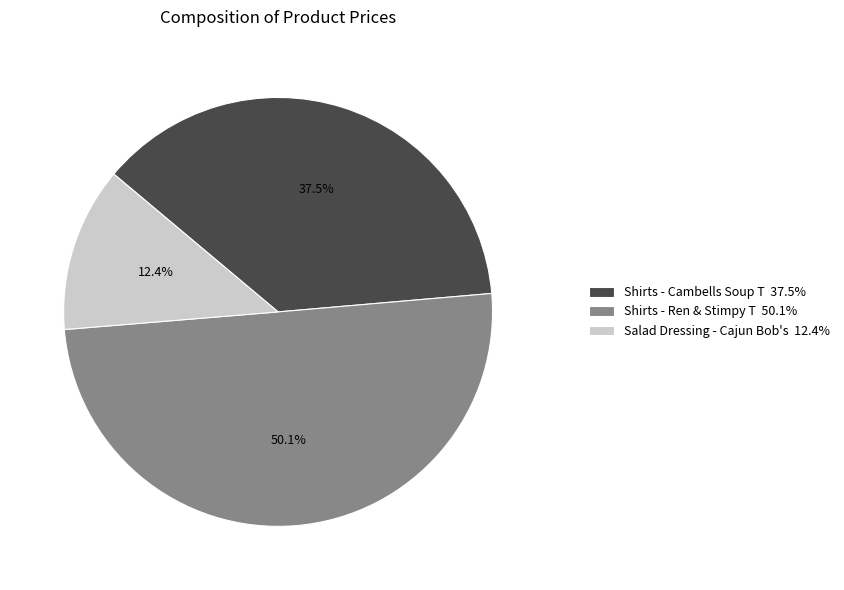

What percentage is the Salad Dressing - Cajun Bob's slice, to the nearest percent?

12%